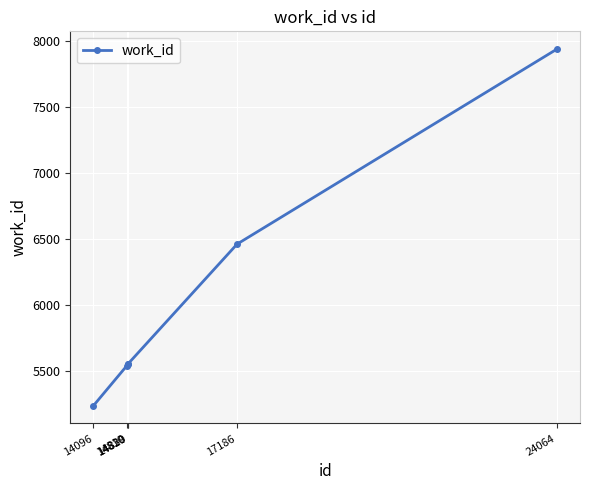

What is the minimum value shown in the chart?

5237